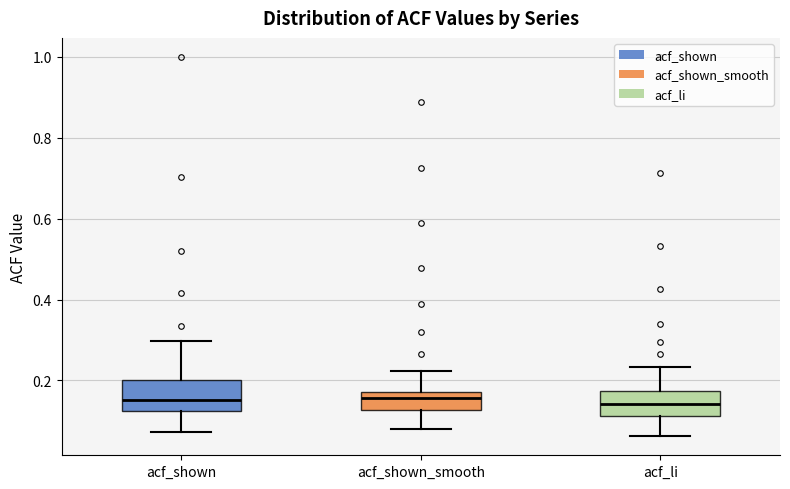

Where is the lower edge of the box for acf_shown on the y-axis? The values are not printed on the chart, so give them approximately, as read against the axis.

0.12